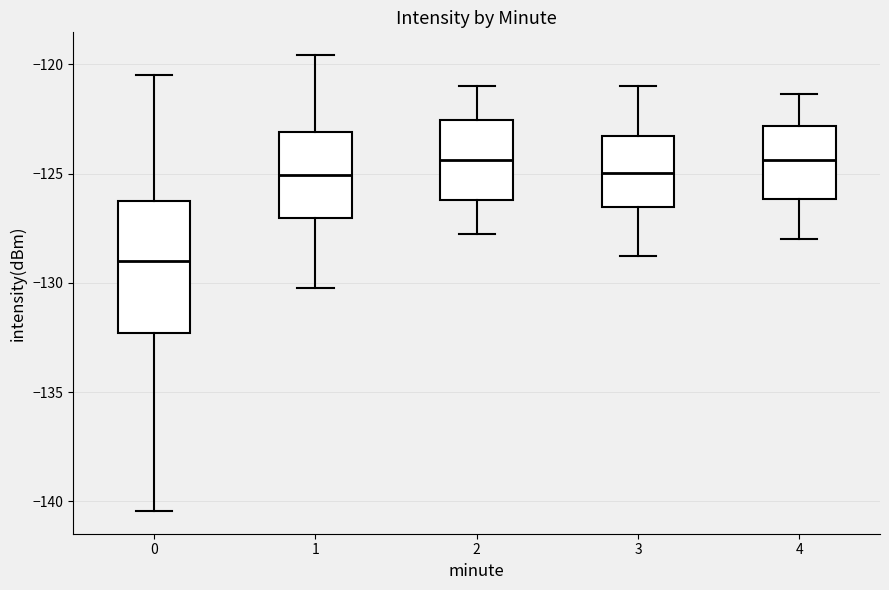

Reading left to right, read every box against the y-axis: the position of its median line, the range the box covers, and the ends of its whiskers. The values are not printed on the chart, so give them approximately, as read against the axis.

0: median -129.0, box -132.5 to -126.5, whiskers -140.5 to -120.5
1: median -125.0, box -127.0 to -123.0, whiskers -130.5 to -119.5
2: median -124.5, box -126.0 to -122.5, whiskers -128.0 to -121.0
3: median -125.0, box -126.5 to -123.5, whiskers -129.0 to -121.0
4: median -124.5, box -126.0 to -123.0, whiskers -128.0 to -121.5